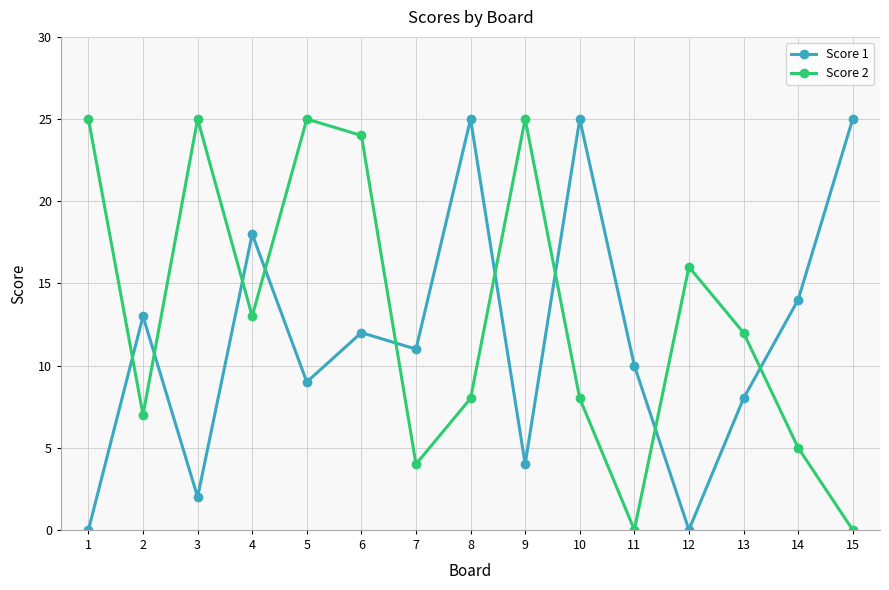

Where do Score 1 and Score 2 first cross each other?

1 and 2